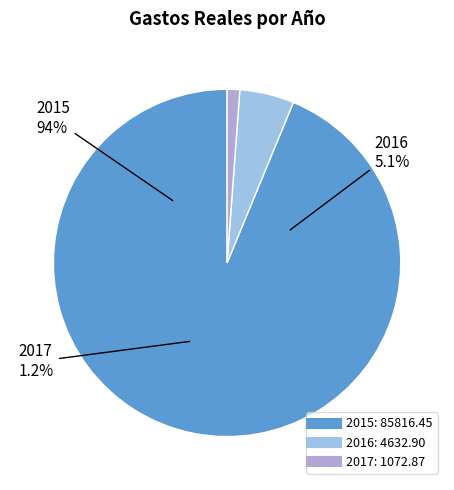

Does 2015 account for over 50% of the chart?

Yes